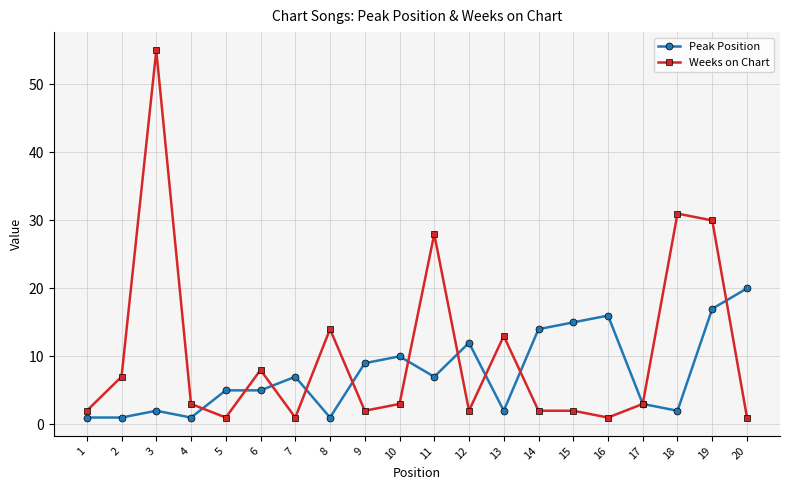

True or false: Peak Position has more than 2 interior local peaks.

True